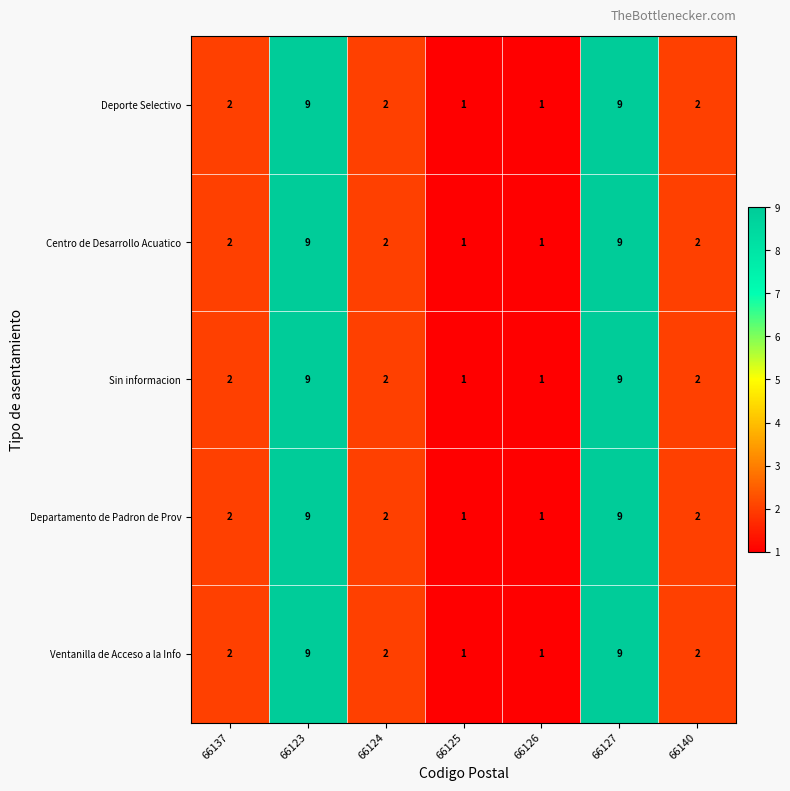

What is the maximum value shown in the chart?

9